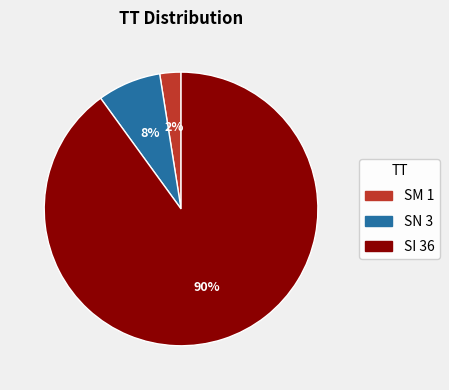

Count the number of slices in the pie.

3